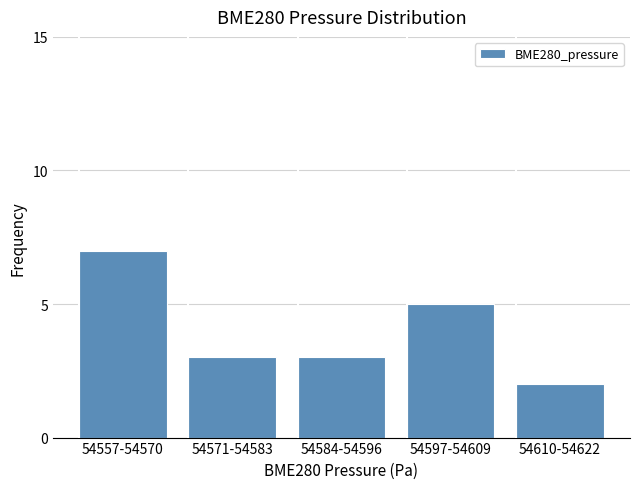

Reading left to right, extract all data points from this chart.

7	3	3	5	2